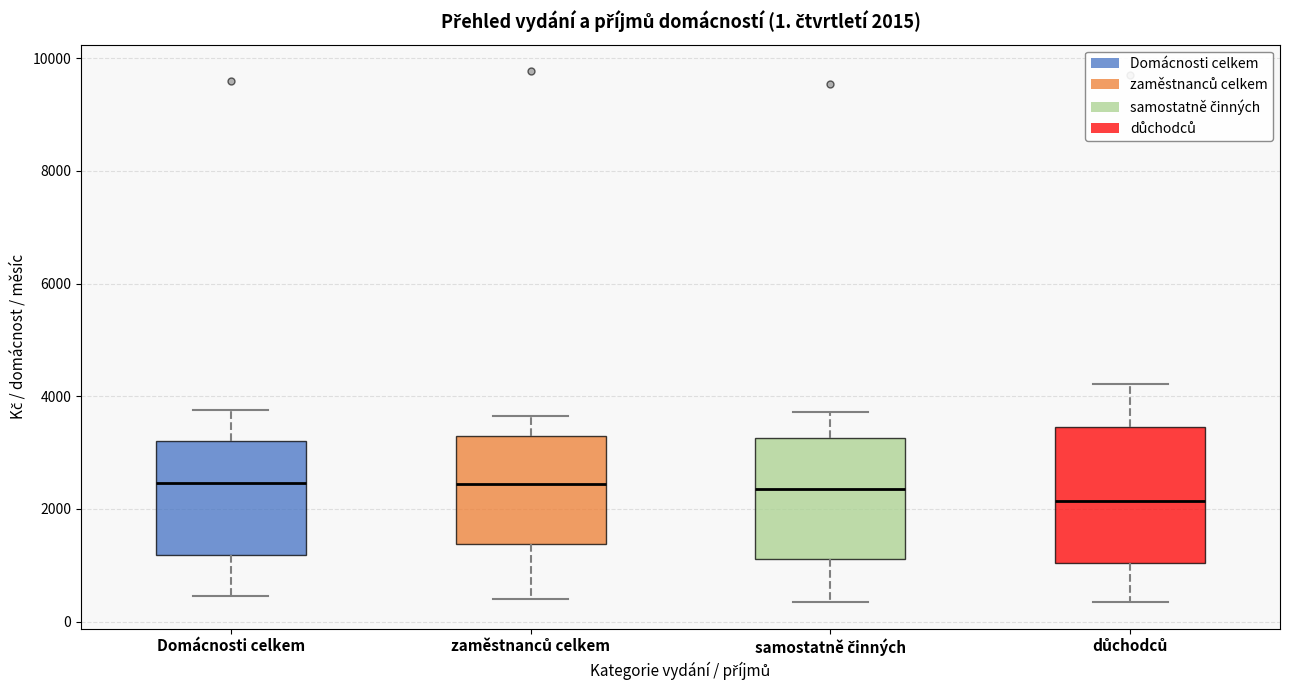

Comparing the boxes themselves (not the whiskers), which one is the tallest?

důchodců